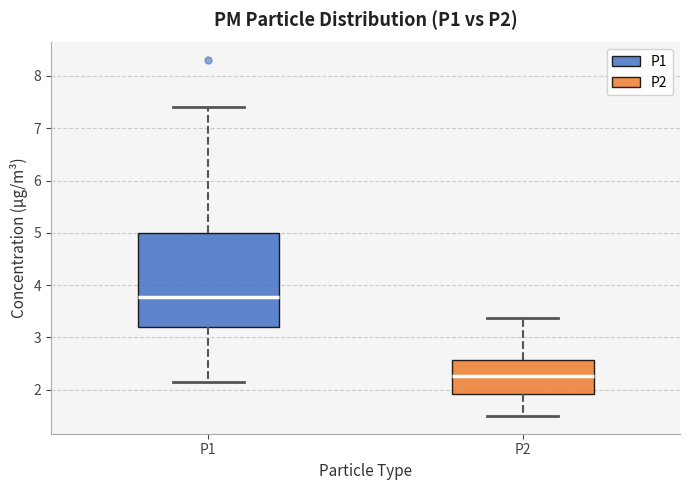

Reading left to right, transcribe this box plot: for each box, give where its median line is, the range the box spans, and where its two whiskers end, as read against the y-axis. The values are not printed on the chart, so give them approximately, as read against the axis.

P1: median 3.8, box 3.2 to 5.0, whiskers 2.2 to 7.4
P2: median 2.3, box 1.9 to 2.6, whiskers 1.5 to 3.4